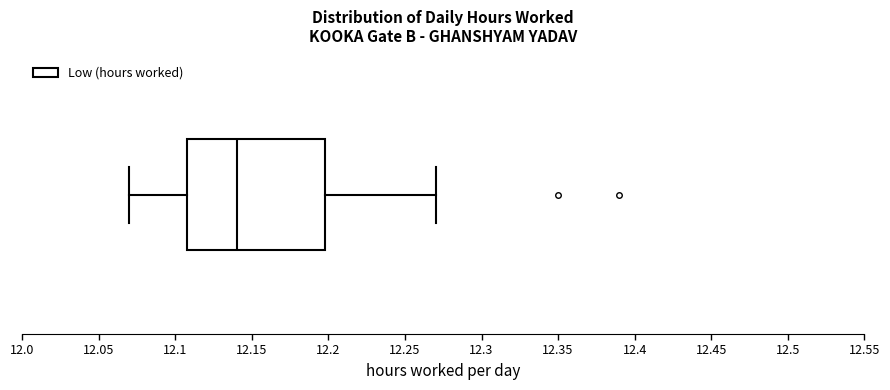

Where is the left edge of the box on the x-axis? The values are not printed on the chart, so give them approximately, as read against the axis.

12.11